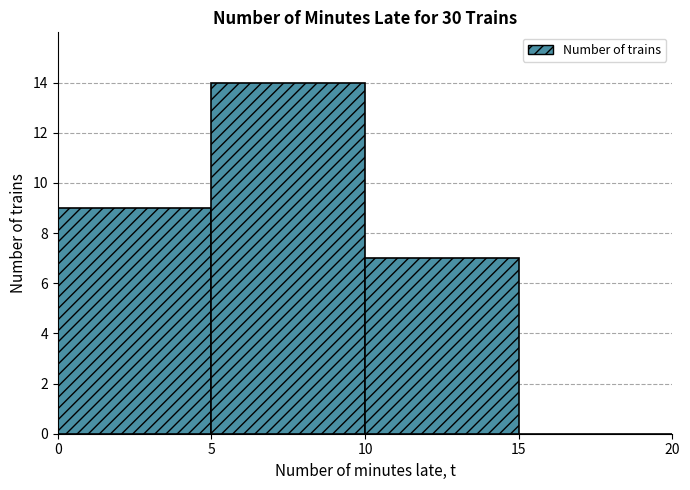

Reading left to right, list every bar in this chart as the range it spans on the x-axis followed by its height. The values are not printed on the chart, so give them approximately, as read against the axis.

0 to 5: 9
5 to 10: 14
10 to 15: 7
15 to 20: 0